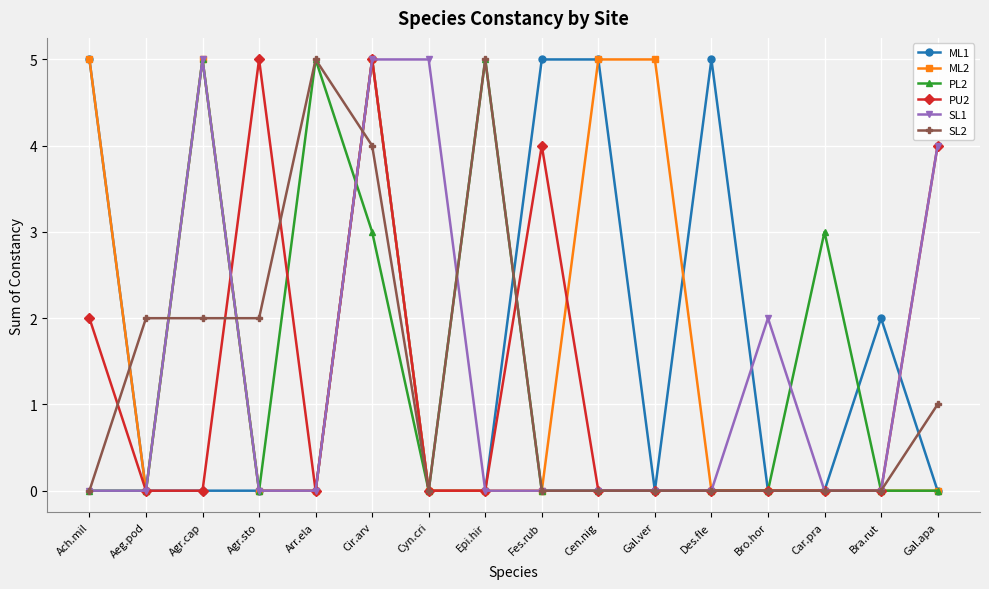

What is the maximum value shown in the chart?

5